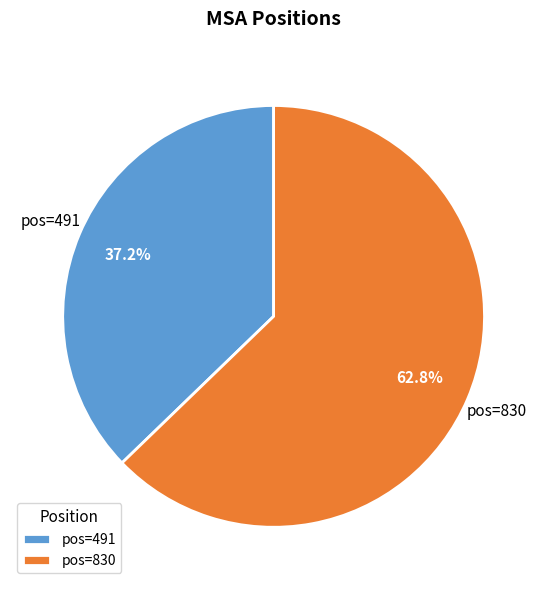

What portion of the pie excludes pos=491?

62.8%